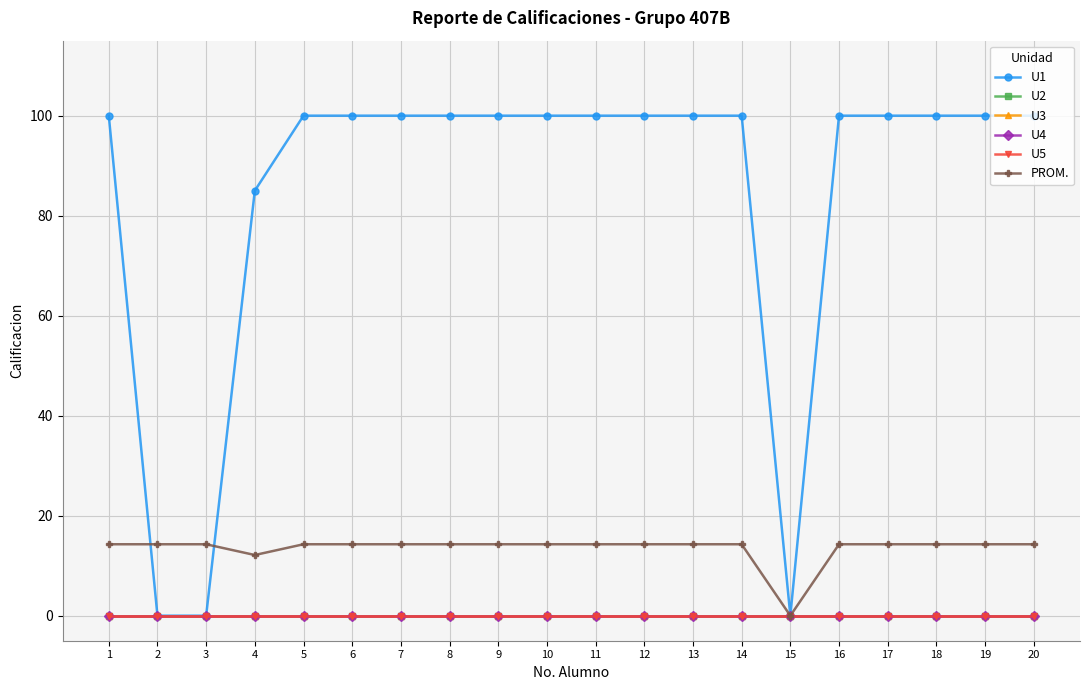

True or false: U5 has more than 1 interior local peaks.

False